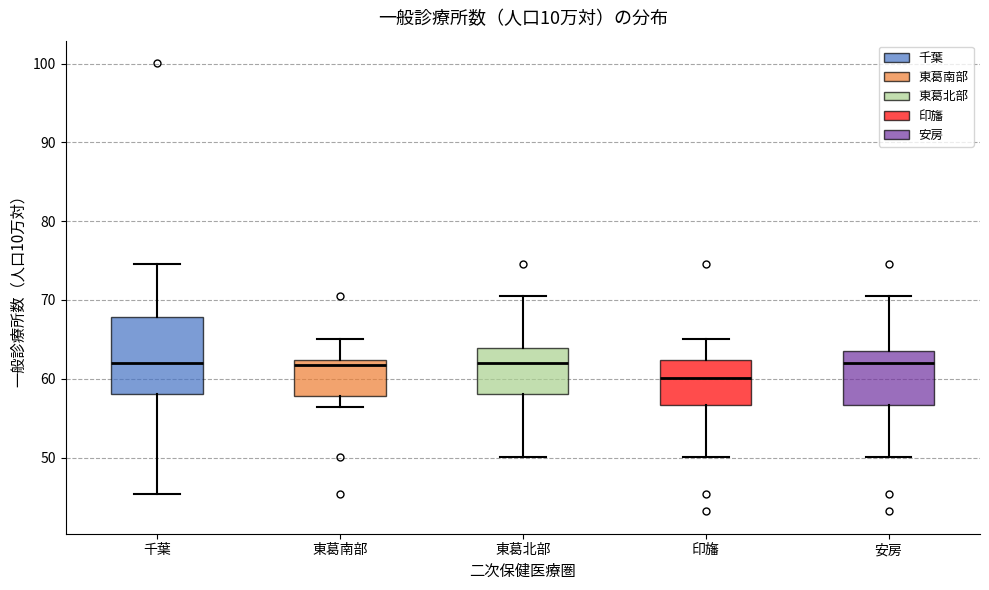

Reading left to right, read every box against the y-axis: the position of its median line, the range the box covers, and the ends of its whiskers. The values are not printed on the chart, so give them approximately, as read against the axis.

千葉: median 62, box 58 to 68, whiskers 45 to 75
東葛南部: median 62 (just below the box's upper edge), box 58 to 62, whiskers 56 to 65
東葛北部: median 62, box 58 to 64, whiskers 50 to 71
印旛: median 60, box 57 to 62, whiskers 50 to 65
安房: median 62, box 57 to 64, whiskers 50 to 71